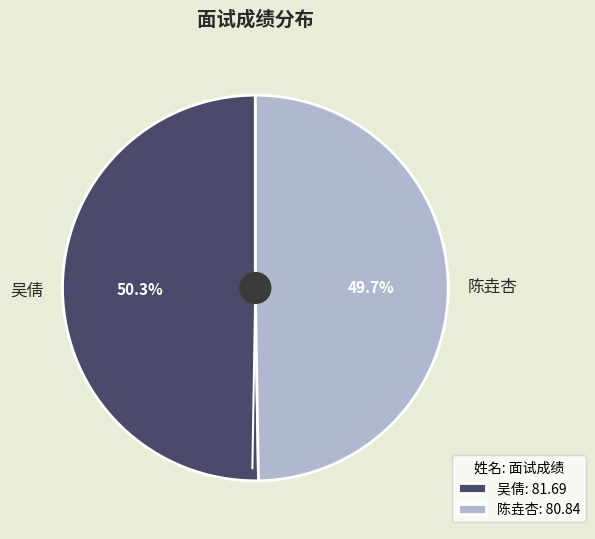

Does 吴倩 account for over 50% of the chart?

Yes